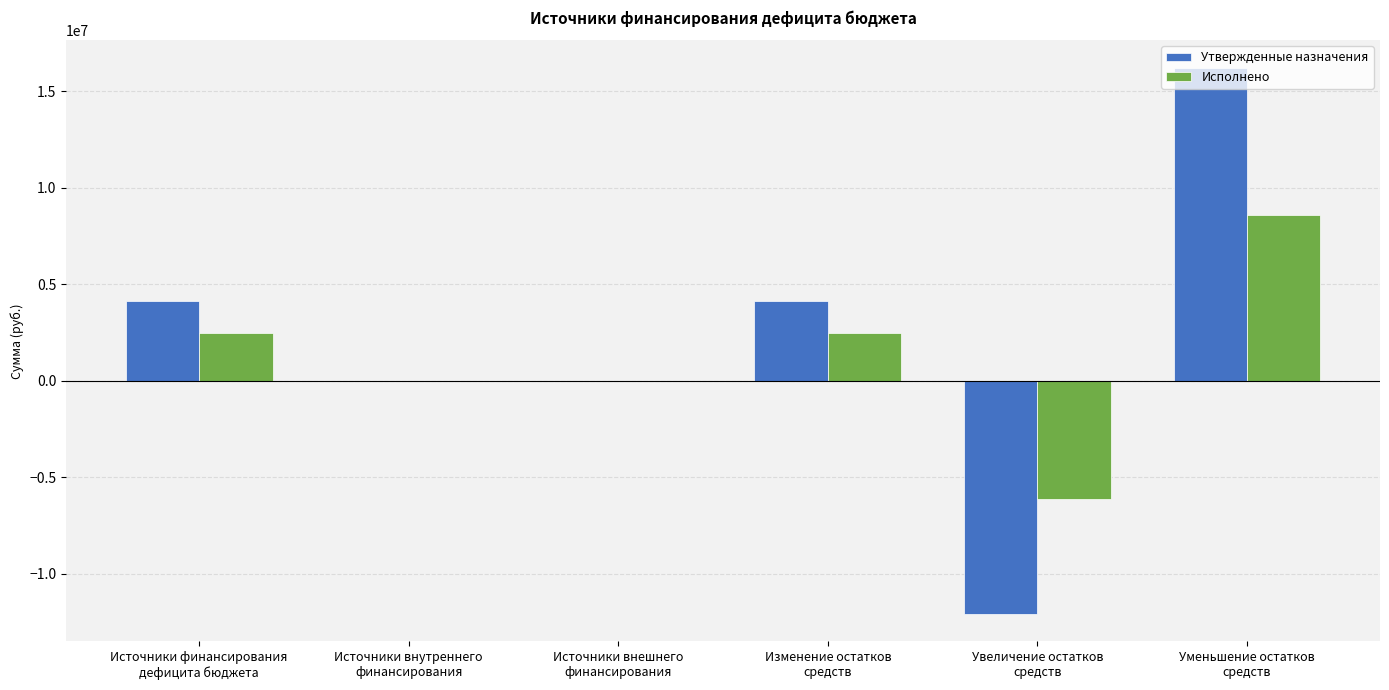

How many data points does each series have?

6